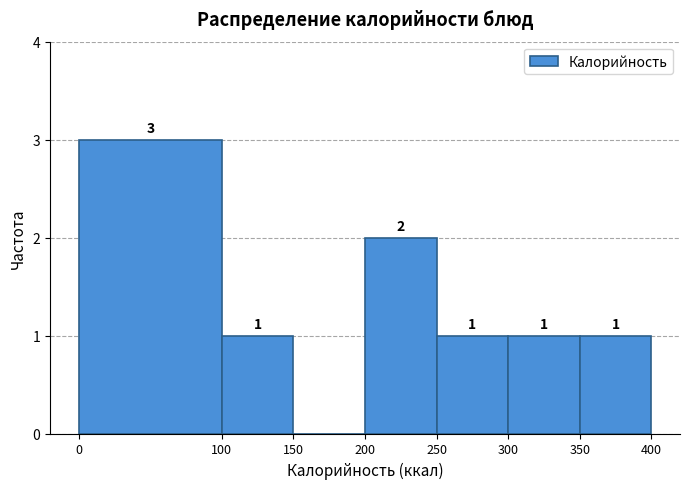

Over which range of the x-axis is the bar tallest?

0 to 100